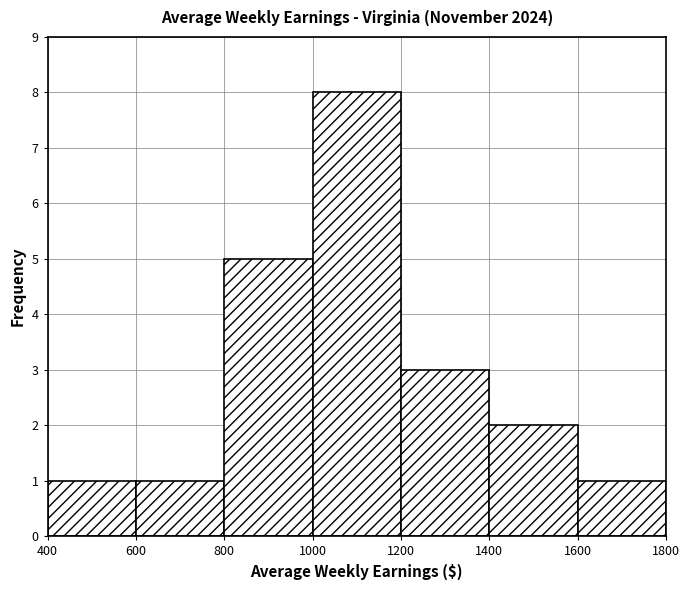

Reading left to right, list every bar in this chart as the range it spans on the x-axis followed by its height. The values are not printed on the chart, so give them approximately, as read against the axis.

400 to 600: 1
600 to 800: 1
800 to 1000: 5
1000 to 1200: 8
1200 to 1400: 3
1400 to 1600: 2
1600 to 1800: 1